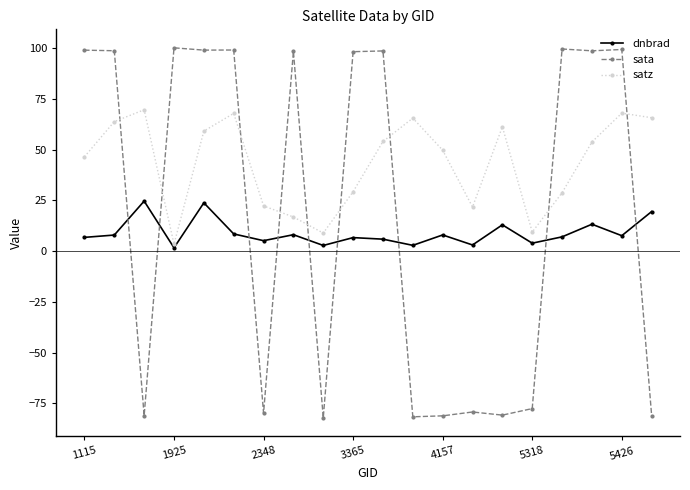

Which series has the largest total across all categories?

satz